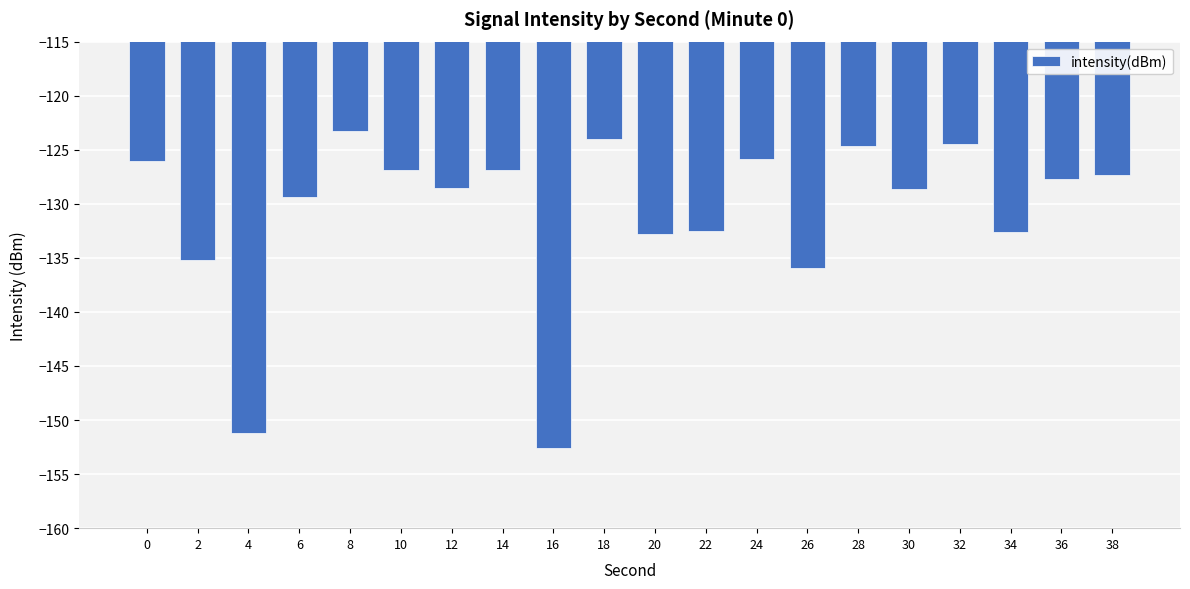

How many bars are there in total?

20